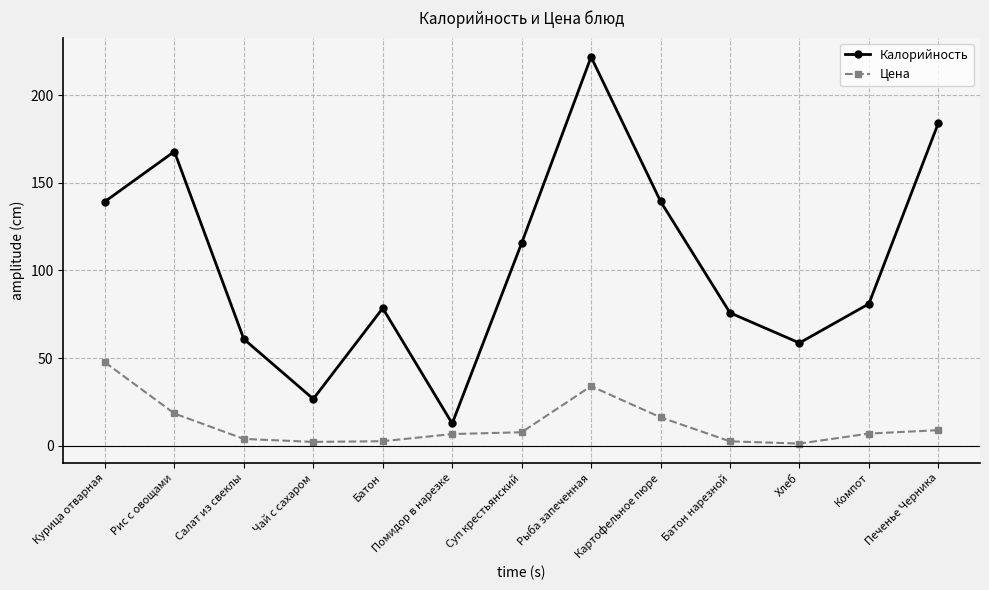

What is the minimum value for Цена?

1.4